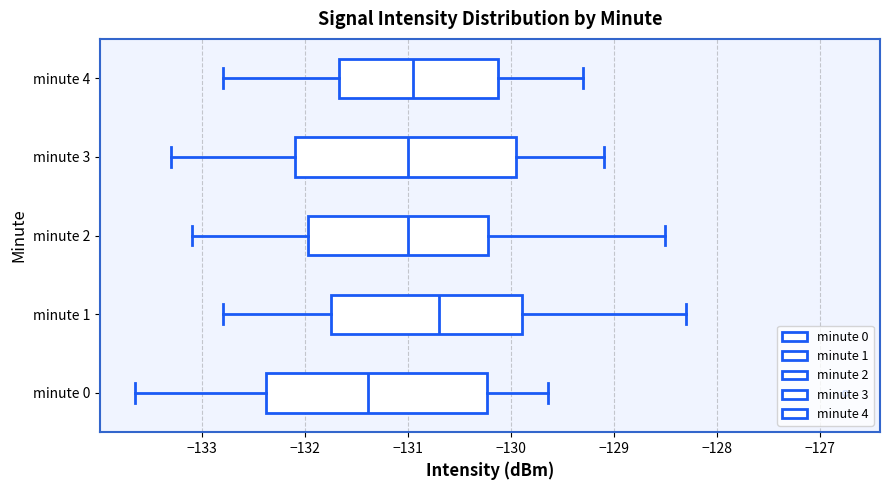

Which box has the furthest to the right median line?

minute 1